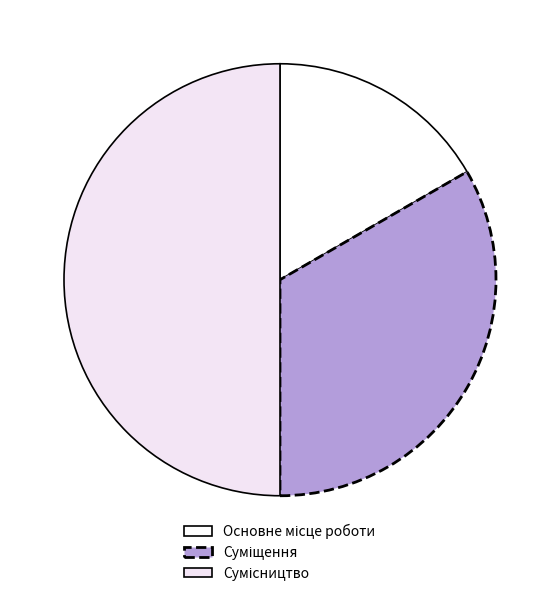

Which slice is the largest?

Сумісництво